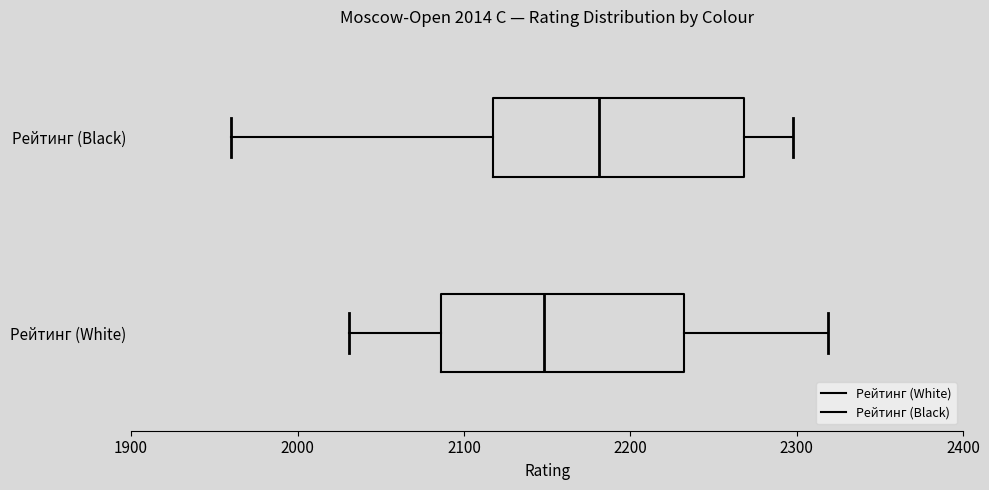

Which box's median line is the furthest to the left?

Рейтинг (White)